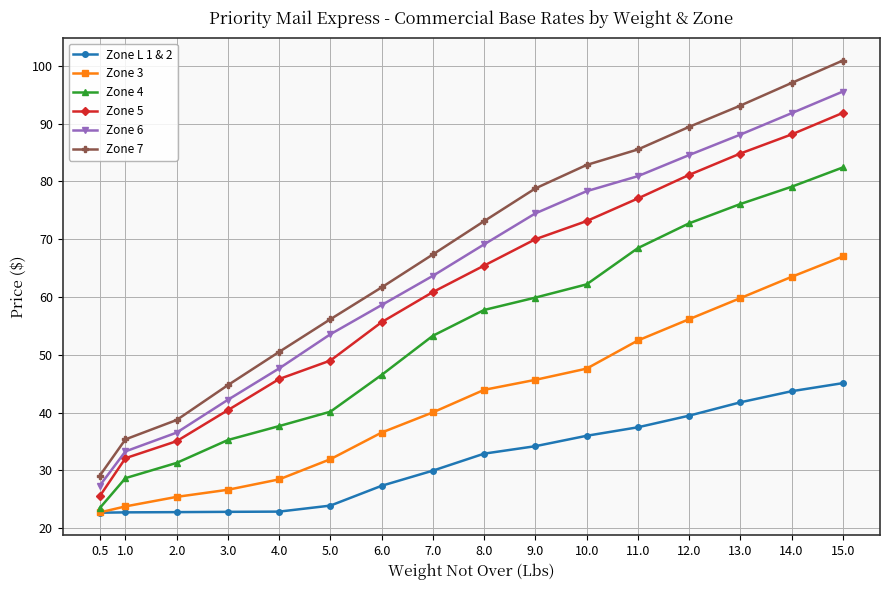

What is the minimum value for Zone 6?

27.4